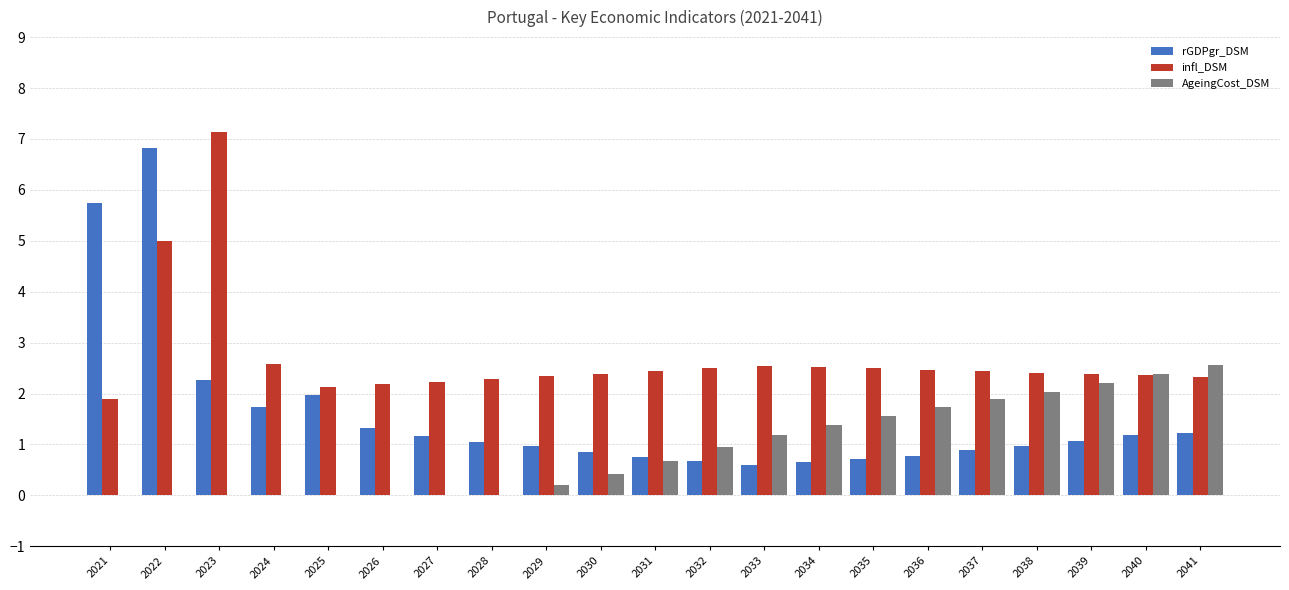

How many groups of bars are there?

21